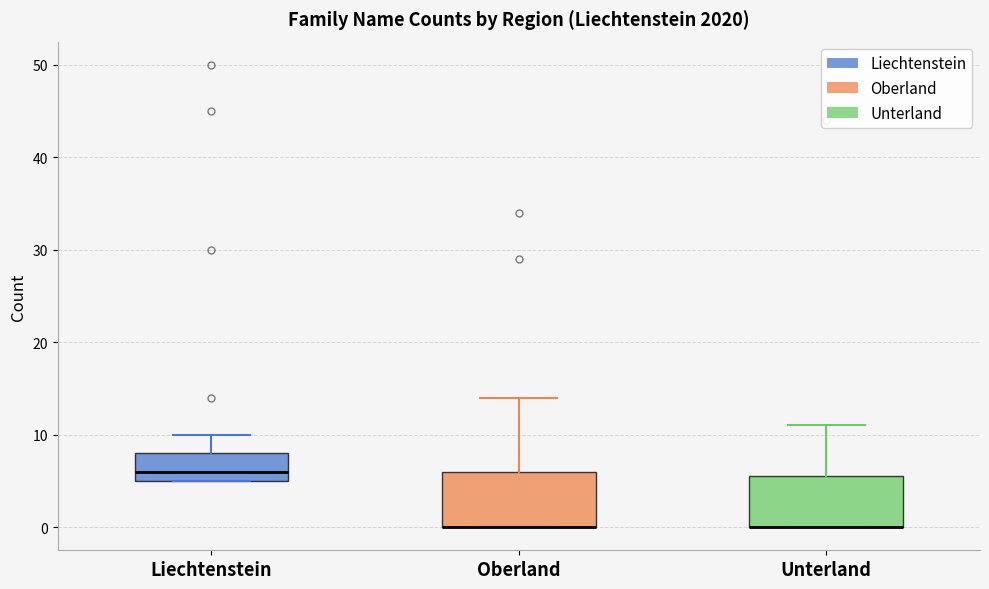

Where does the upper whisker of the box for Unterland end on the y-axis? The values are not printed on the chart, so give them approximately, as read against the axis.

11